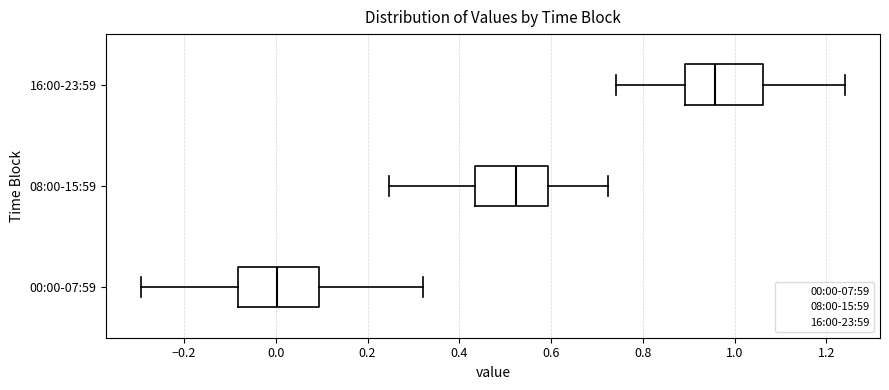

Where does the right whisker of the box for 08:00-15:59 end on the x-axis? The values are not printed on the chart, so give them approximately, as read against the axis.

0.72